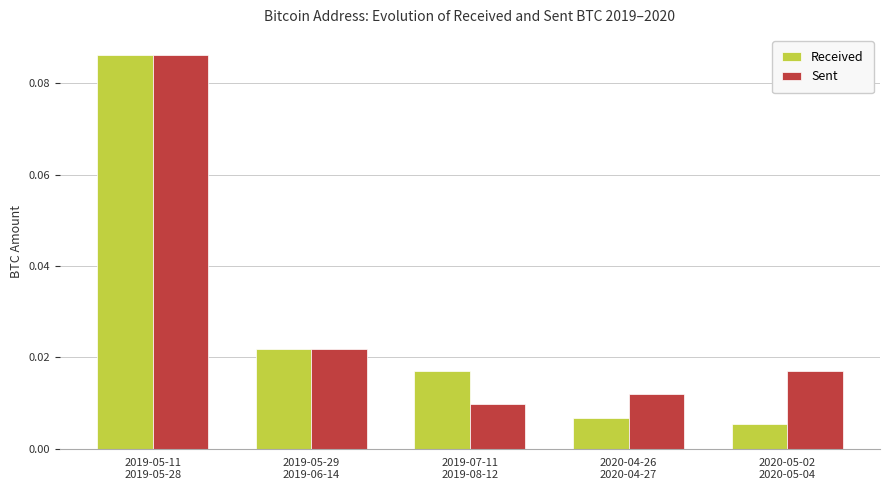

What is the label of the 4th bar from the left?

2020-04-26
2020-04-27